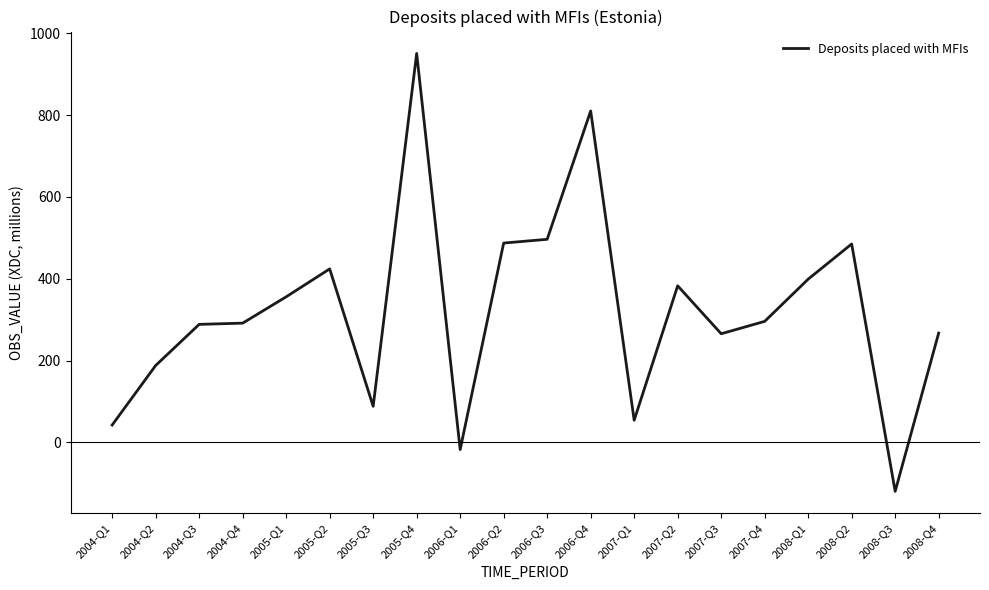

Does the chart have visible grid lines?

No